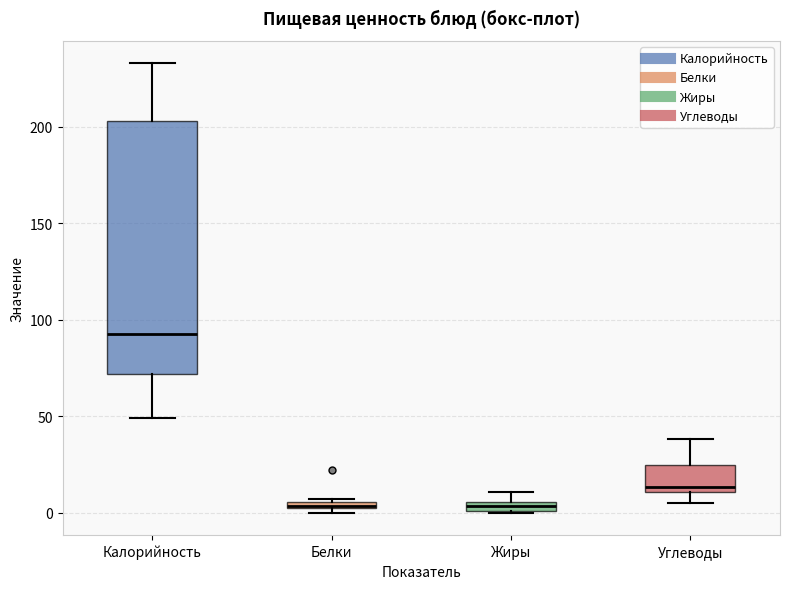

Which box is the tallest, from its lower edge to its upper edge?

Калорийность